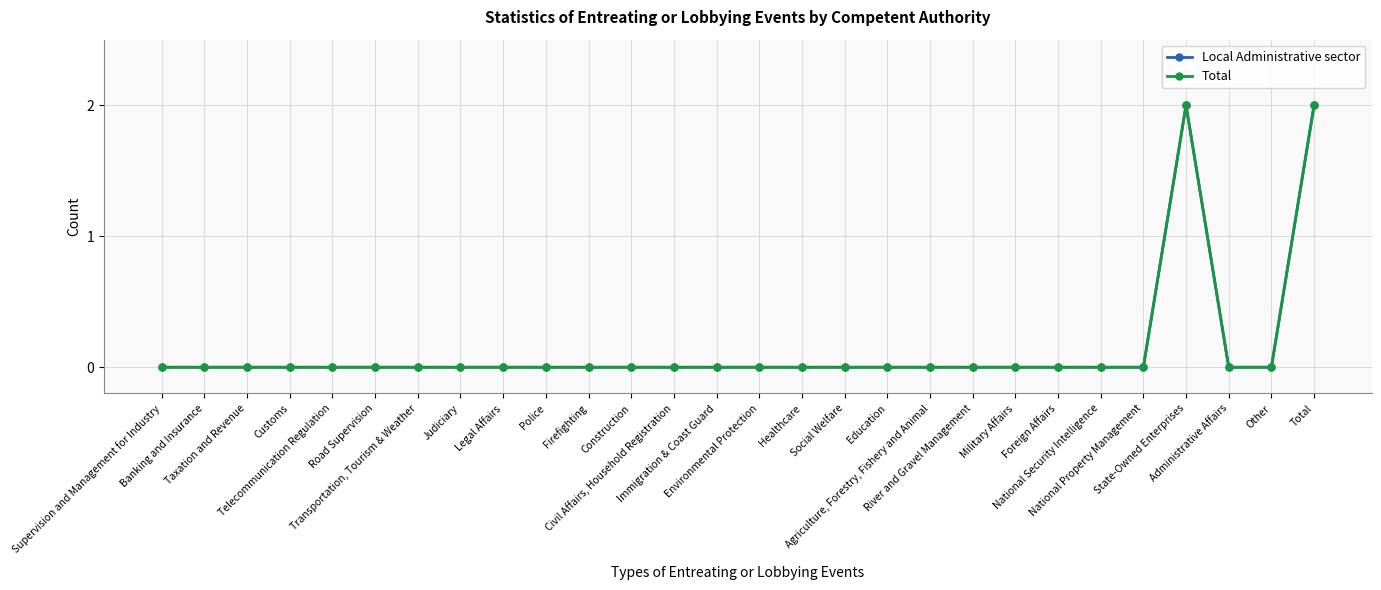

Does the chart display data point markers on the line(s)?

Yes